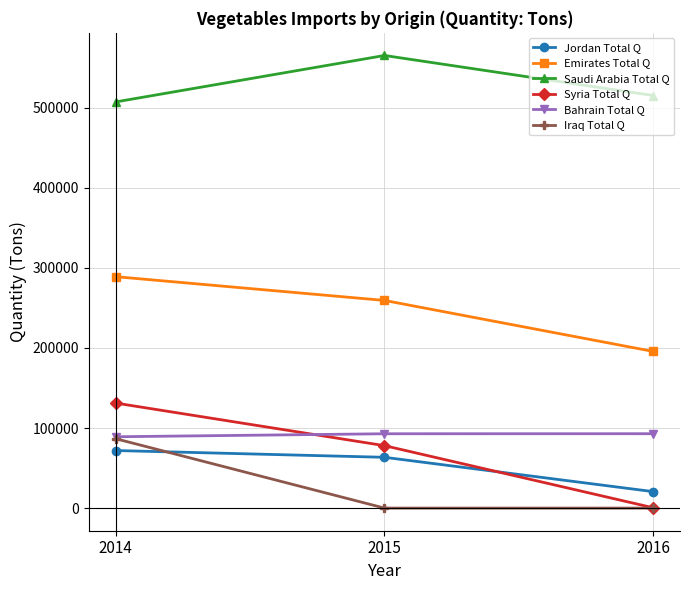

At how many categories does at least one series exceed 399115?

3